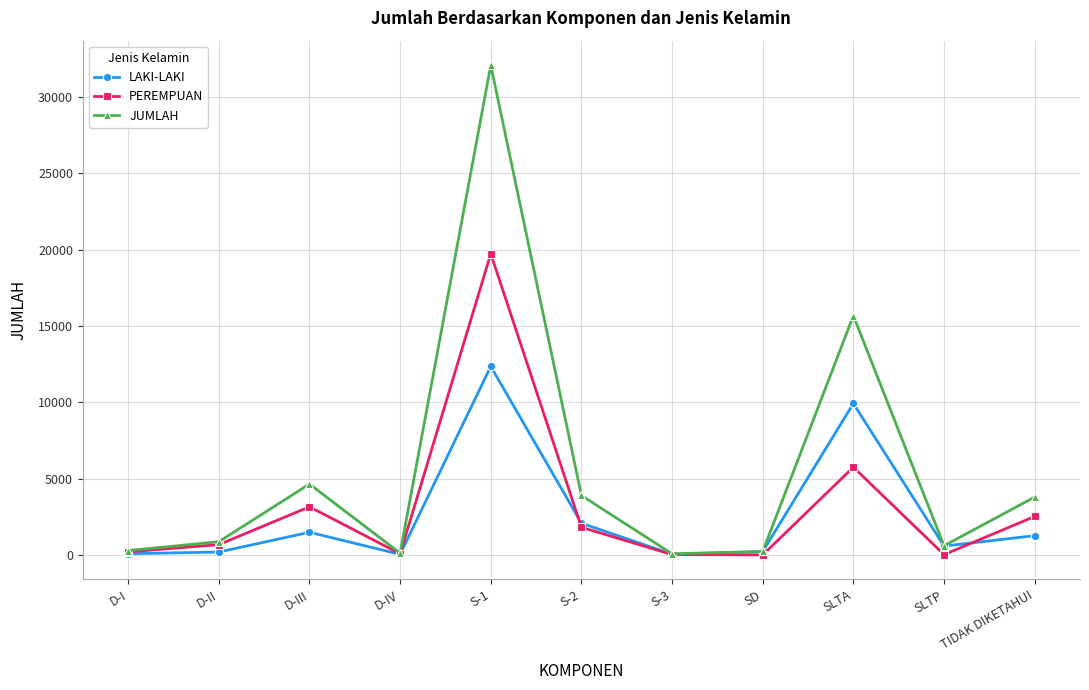

Rank the series by their average value, from lowest to highest.

LAKI-LAKI, PEREMPUAN, JUMLAH